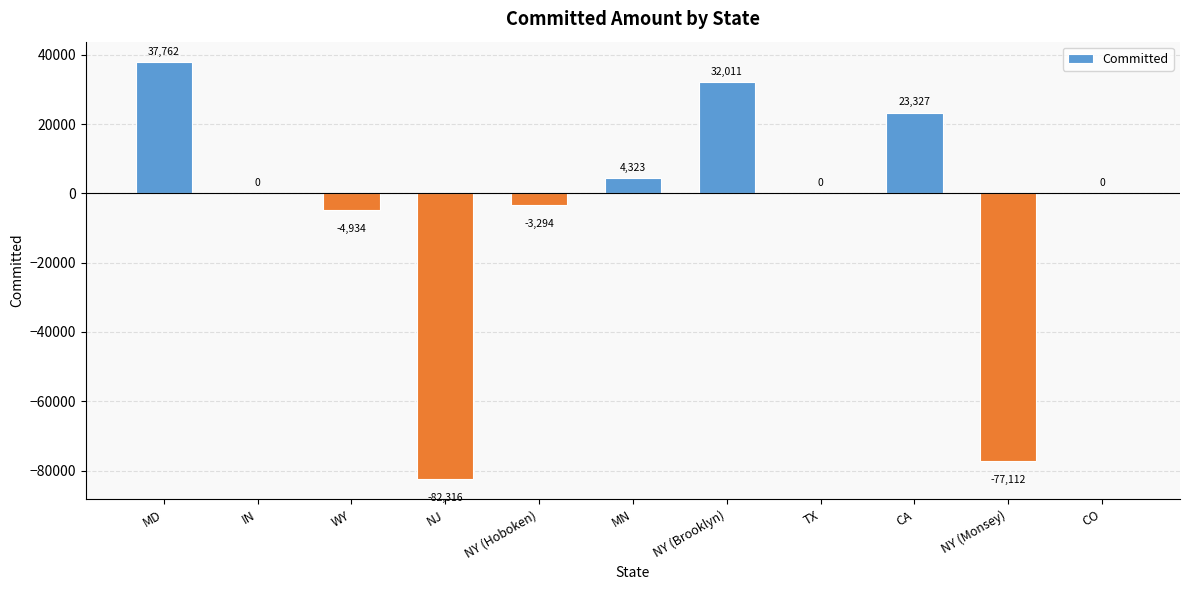

Reading left to right, extract all data points from this chart.

MD=37762	IN=0	WY=-4934	NJ=-82316	NY (Hoboken)=-3294	MN=4323	NY (Brooklyn)=32011	TX=0	CA=23327	NY (Monsey)=-77112	CO=0